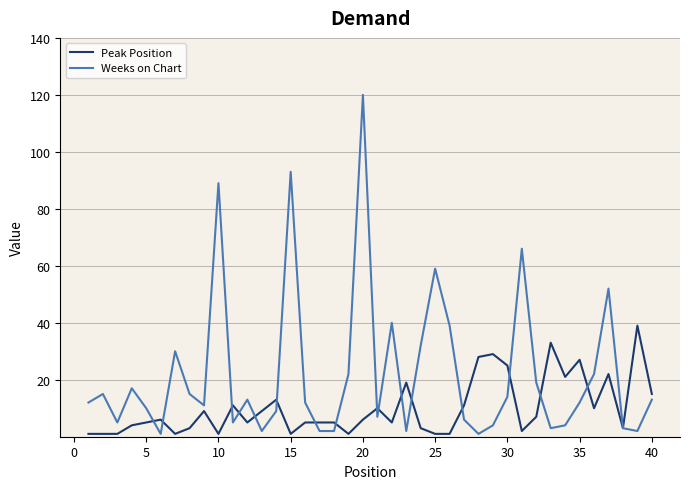

Which series has the largest total across all categories?

Weeks on Chart